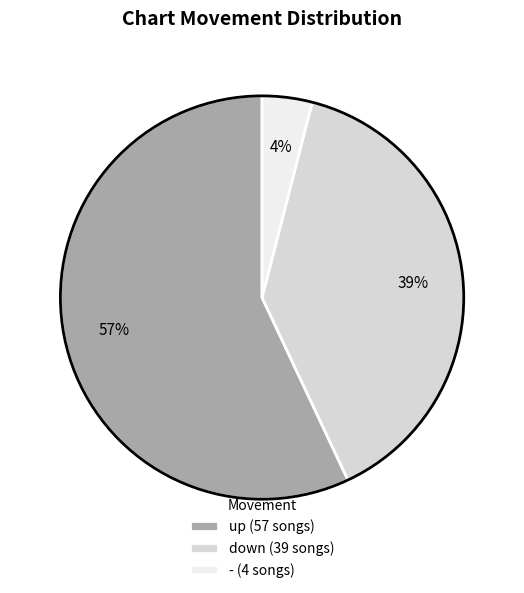

Do up (57 songs) and - (4 songs) together represent more than half of the pie?

Yes